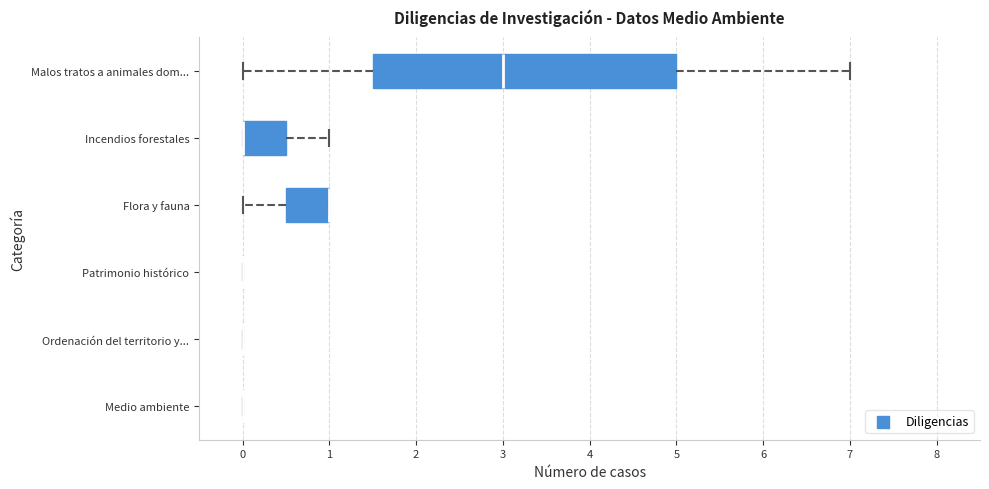

Reading bottom to top, transcribe this box plot: for each box, give where its median line is, the range the box spans, and where its two whiskers end, as read against the x-axis. The values are not printed on the chart, so give them approximately, as read against the axis.

Medio ambiente: box collapsed to a line at 0.0, whiskers 0.0 to 0.0
Ordenación del territorio y...: box collapsed to a line at 0.0, whiskers 0.0 to 0.0
Patrimonio histórico: box collapsed to a line at 0.0, whiskers 0.0 to 0.0
Flora y fauna: median 1.0 (drawn on the box's right edge), box 0.5 to 1.0, whiskers 0.0 to 1.0
Incendios forestales: median 0.0 (drawn on the box's left edge), box 0.0 to 0.5, whiskers 0.0 to 1.0
Malos tratos a animales dom...: median 3.0, box 1.5 to 5.0, whiskers 0.0 to 7.0